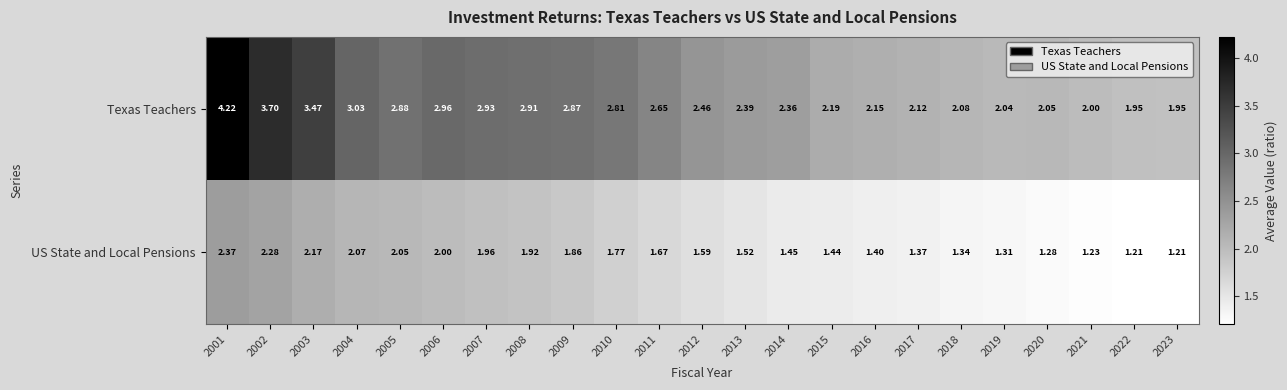

Which series has the largest total across all categories?

Texas Teachers